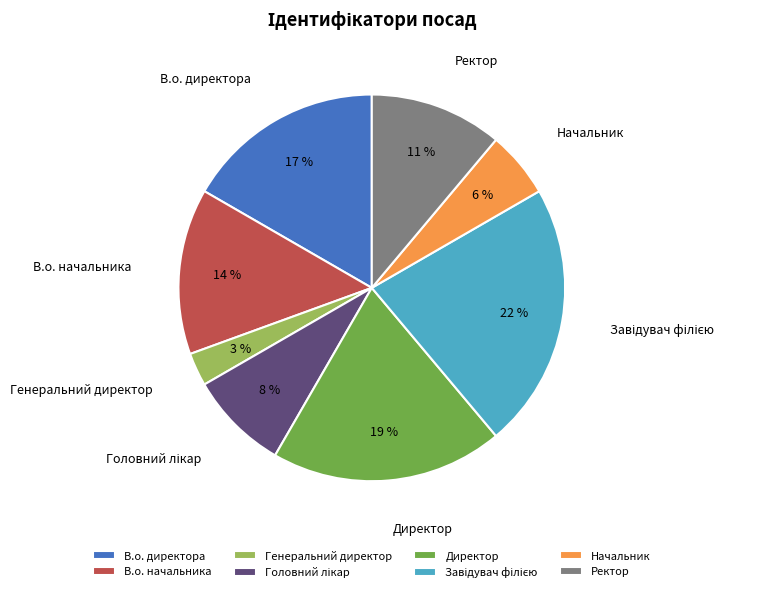

What percentage is the Начальник slice, to the nearest percent?

6%